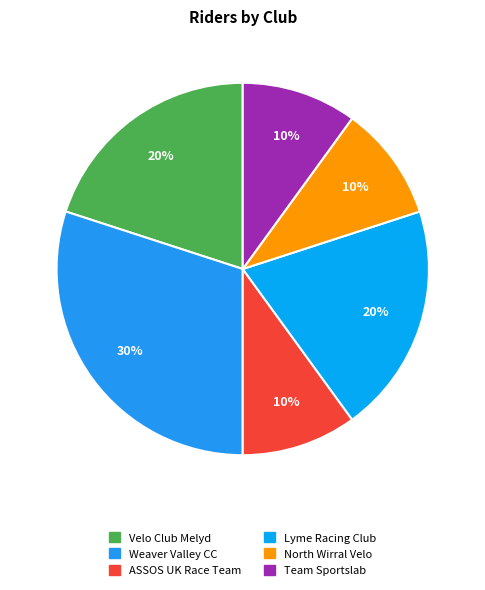

To the nearest percent, what is the difference between the largest and smallest slice percentages?

20%